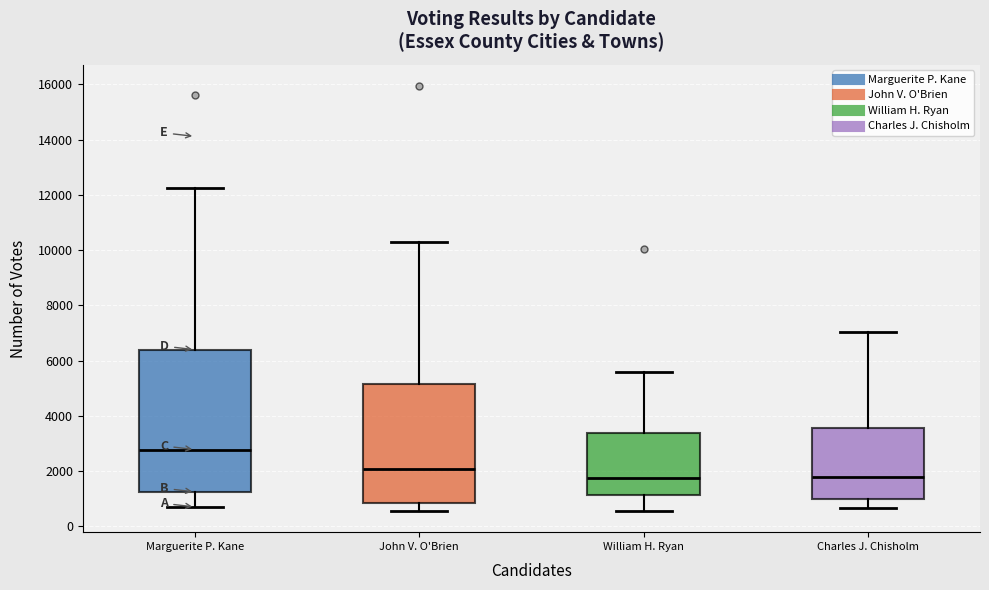

Reading left to right, transcribe this box plot: for each box, give where its median line is, the range the box spans, and where its two whiskers end, as read against the y-axis. The values are not printed on the chart, so give them approximately, as read against the axis.

Marguerite P. Kane: median 2800, box 1200 to 6400, whiskers 600 to 12200
John V. O'Brien: median 2000, box 800 to 5200, whiskers 600 to 10400
William H. Ryan: median 1800, box 1200 to 3400, whiskers 600 to 5600
Charles J. Chisholm: median 1800, box 1000 to 3600, whiskers 600 to 7000